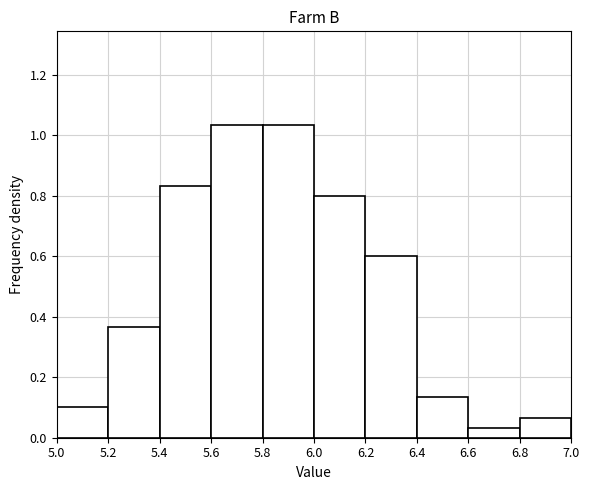

What is the height of the bar covering 5.2 to 5.4 on the x-axis? The values are not printed on the chart, so give them approximately, as read against the axis.

0.36